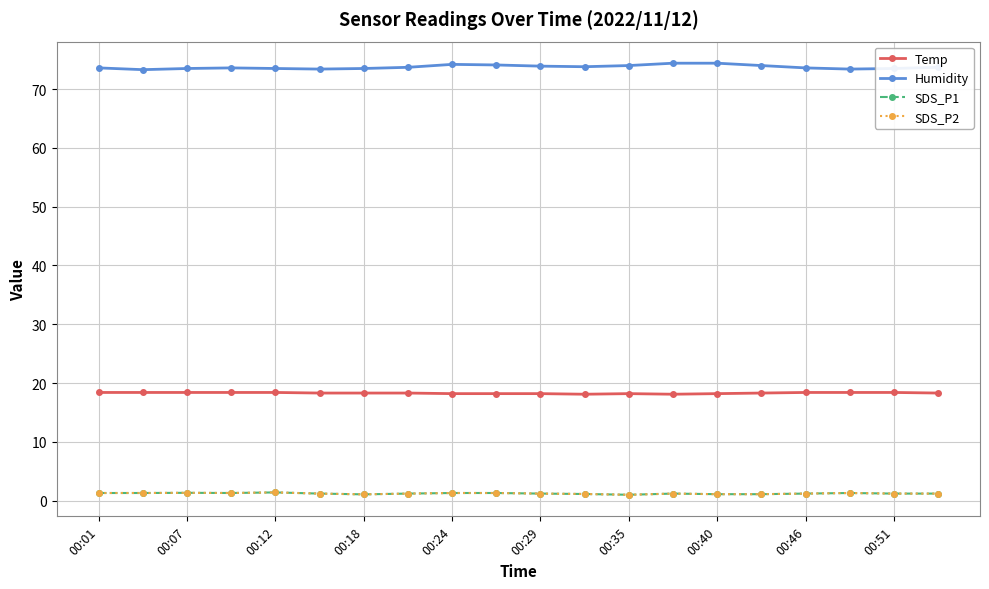

Does the chart have visible grid lines?

Yes